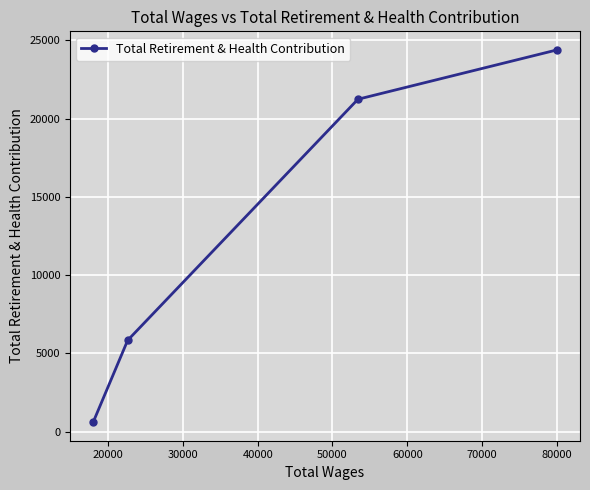

How many values are between 5842 and 24381?

3